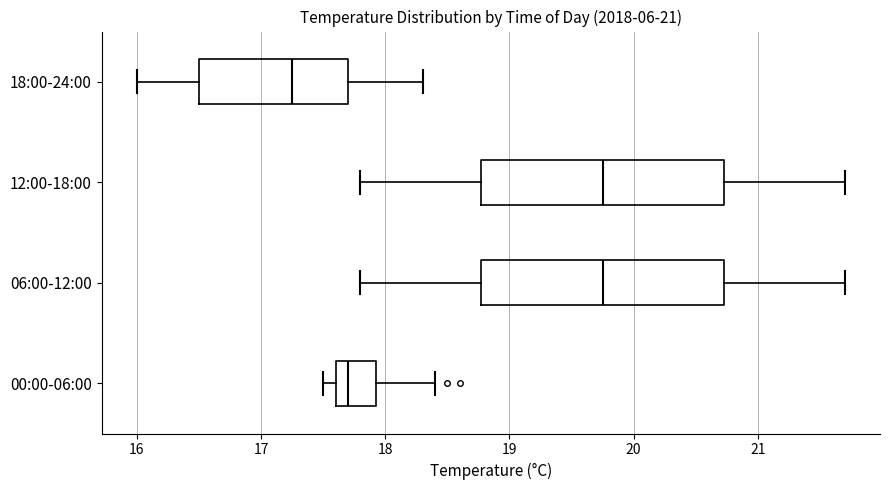

Reading bottom to top, read every box against the x-axis: the position of its median line, the range the box covers, and the ends of its whiskers. The values are not printed on the chart, so give them approximately, as read against the axis.

00:00-06:00: median 17.7, box 17.6 to 17.9, whiskers 17.5 to 18.4
06:00-12:00: median 19.8, box 18.8 to 20.7, whiskers 17.8 to 21.7
12:00-18:00: median 19.8, box 18.8 to 20.7, whiskers 17.8 to 21.7
18:00-24:00: median 17.3, box 16.5 to 17.7, whiskers 16.0 to 18.3